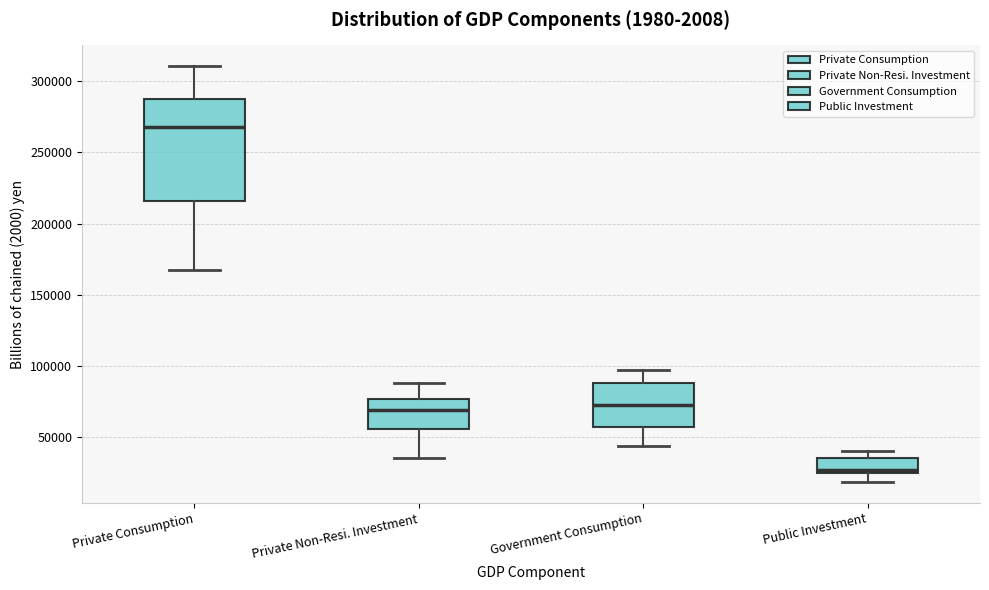

Reading left to right, read every box against the y-axis: the position of its median line, the range the box covers, and the ends of its whiskers. The values are not printed on the chart, so give them approximately, as read against the axis.

Private Consumption: median 270000, box 215000 to 290000, whiskers 170000 to 310000
Private Non-Resi. Investment: median 70000, box 55000 to 75000, whiskers 35000 to 90000
Government Consumption: median 70000, box 55000 to 90000, whiskers 45000 to 95000
Public Investment: median 25000 (just above the box's lower edge), box 25000 to 35000, whiskers 20000 to 40000